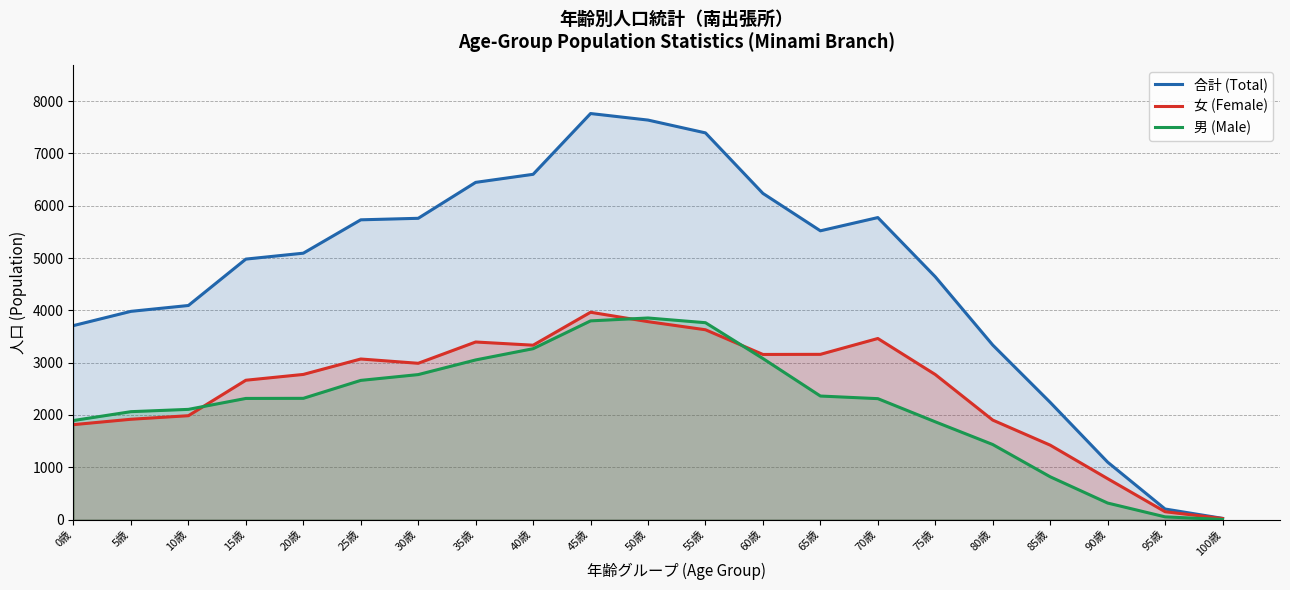

The 男 (Male) series shows 474 at 90歳. True or false?

False